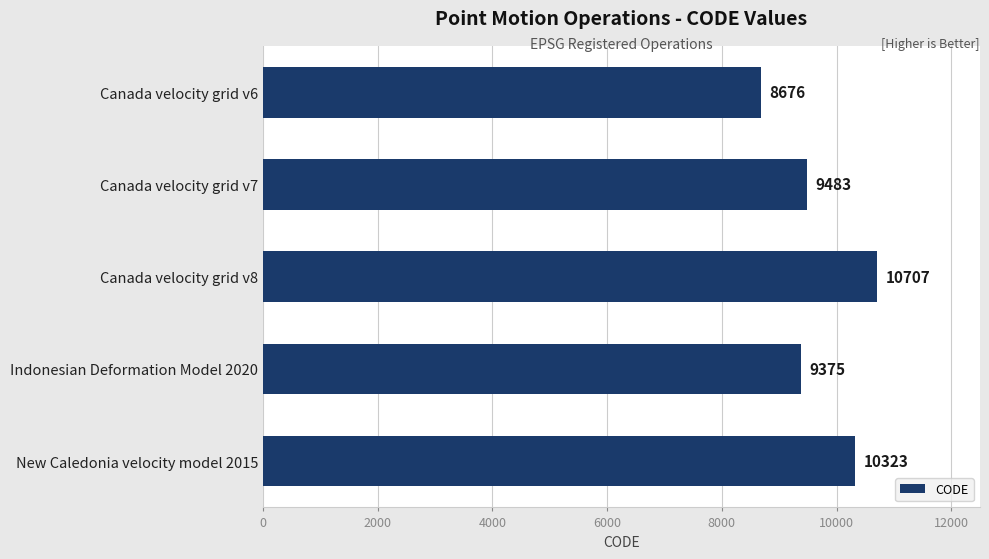

Are the bars horizontal?

Yes